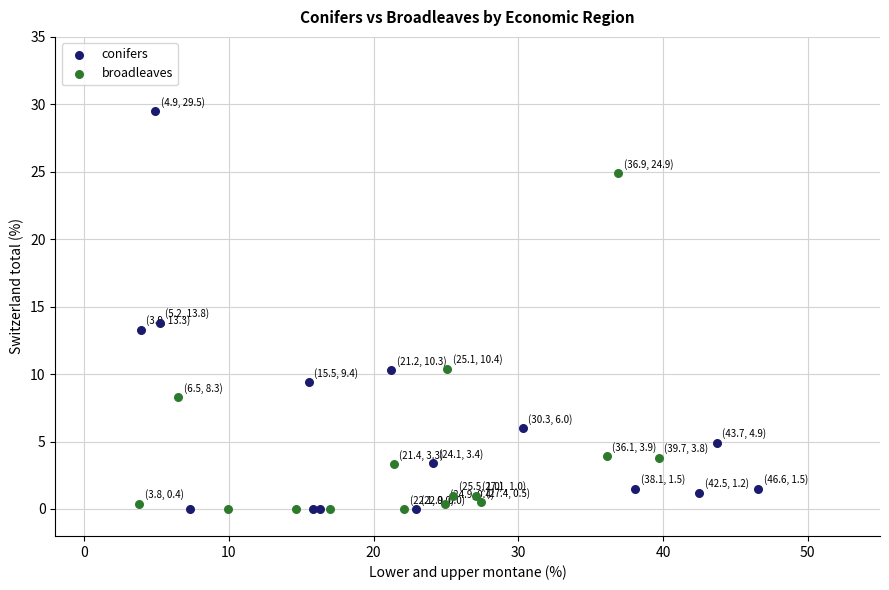

Which series reaches the maximum Y coordinate?

conifers